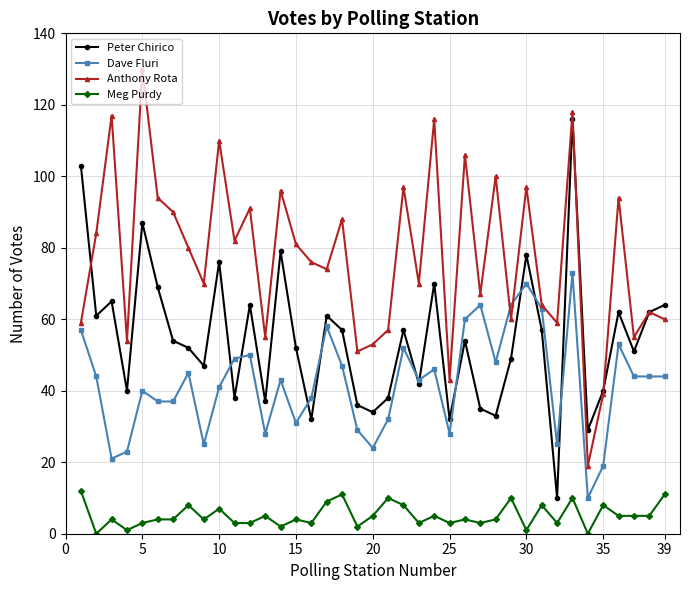

True or false: Peter Chirico has more than 2 interior local peaks.

True